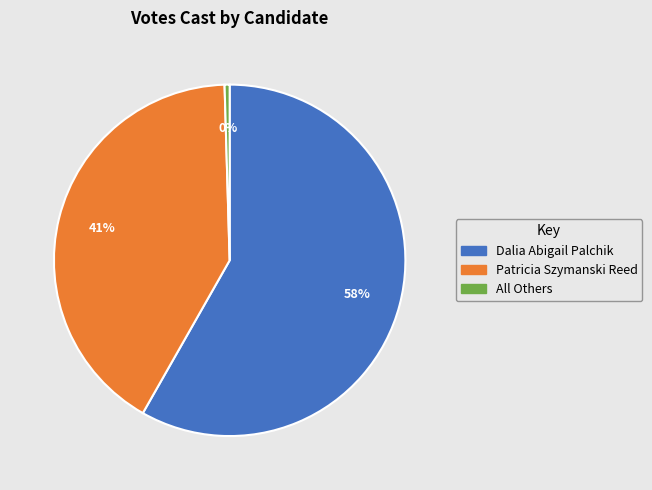

To the nearest percent, what is the average slice percentage?

33%